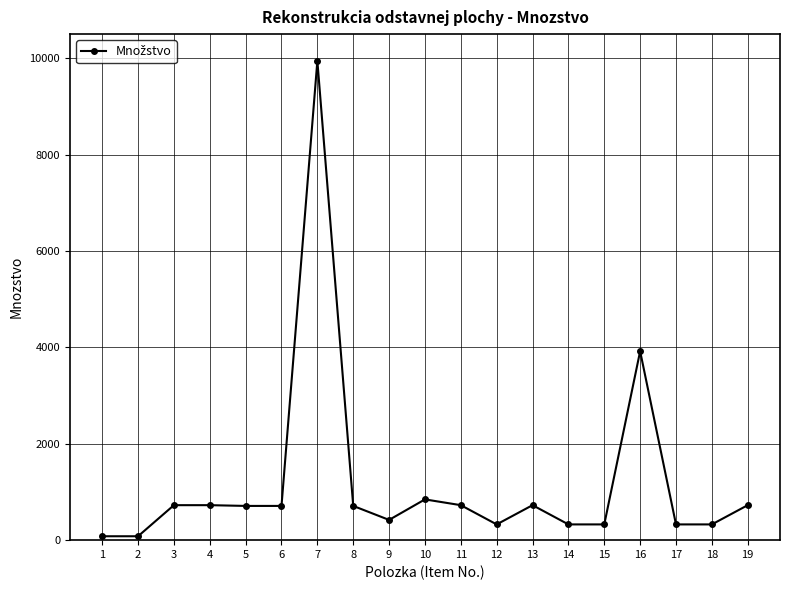

Between 19 and 17, which is larger?

19